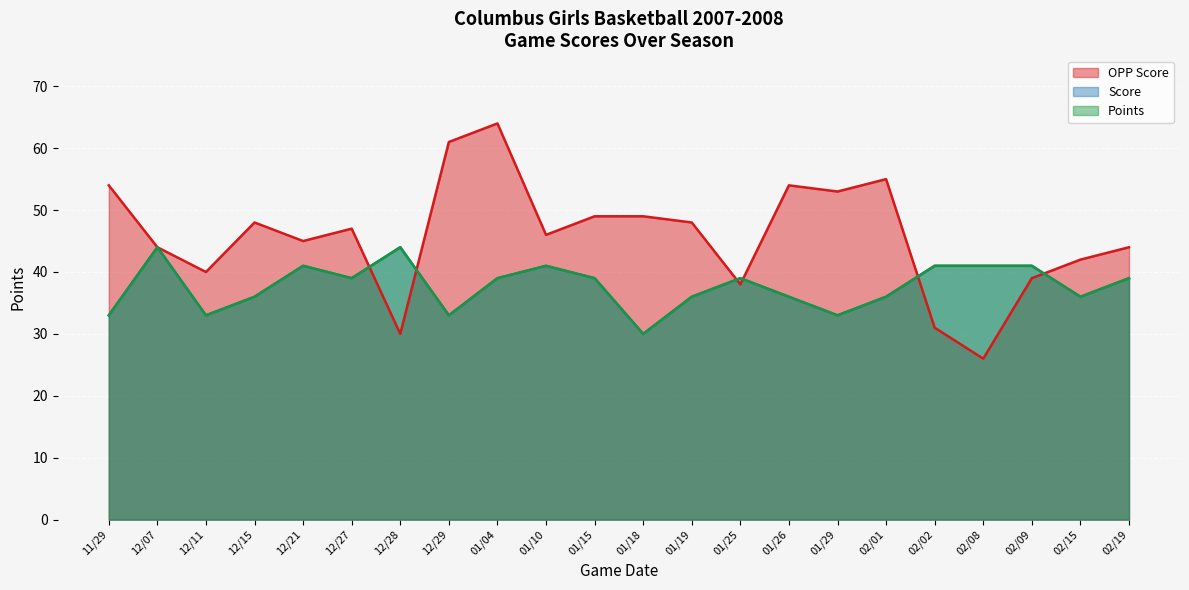

Rank the series by their maximum value, from lowest to highest.

Score, Points, OPP Score